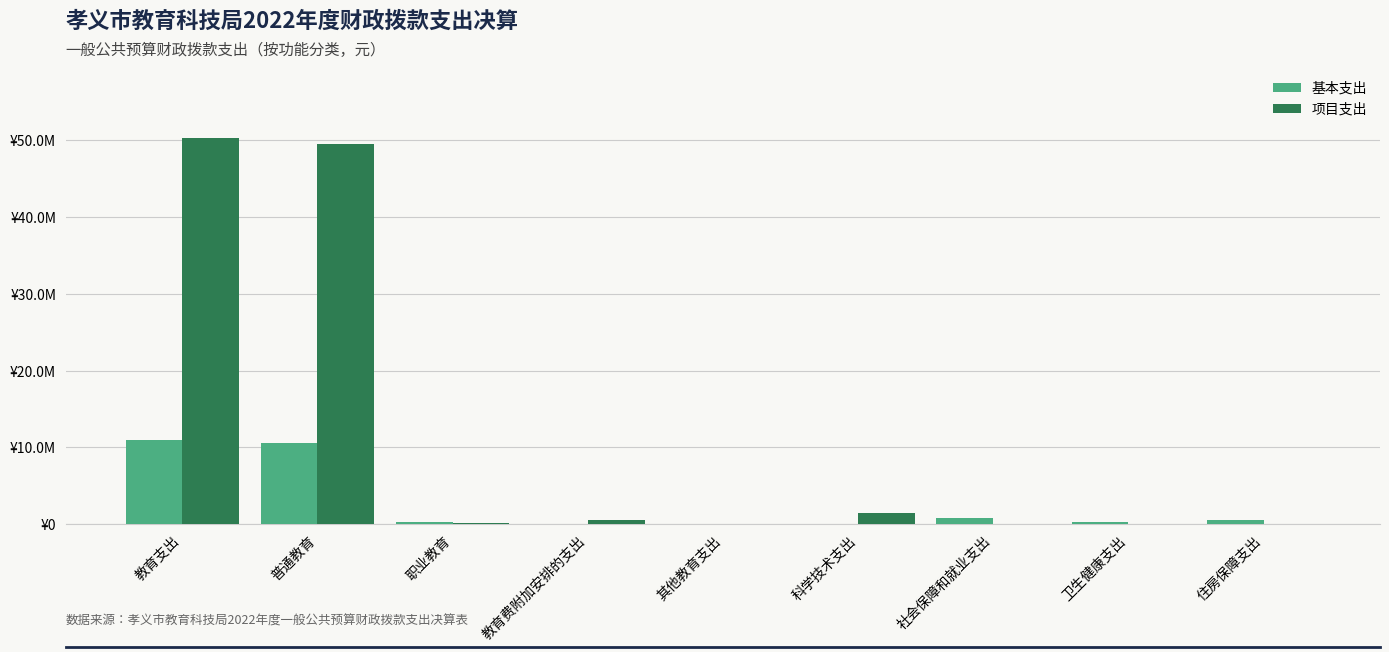

True or false: 基本支出 has a value of 236529.8 at 社会保障和就业支出.

False